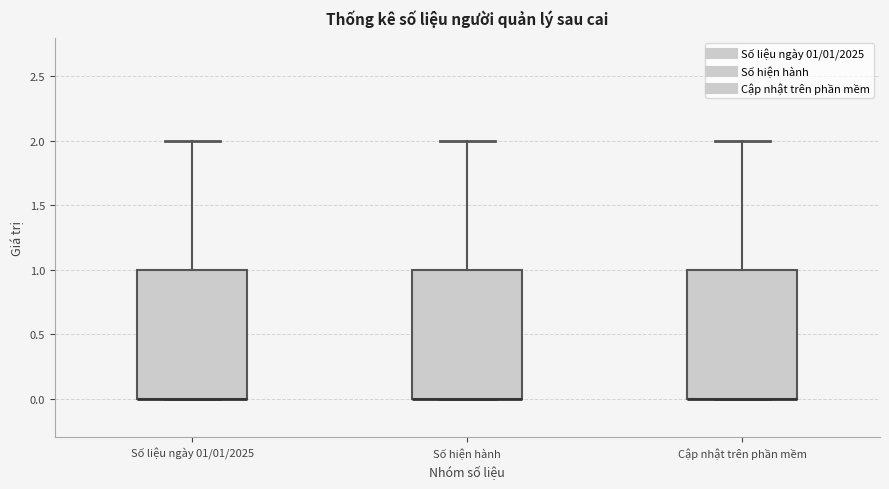

Reading left to right, transcribe this box plot: for each box, give where its median line is, the range the box spans, and where its two whiskers end, as read against the y-axis. The values are not printed on the chart, so give them approximately, as read against the axis.

Số liệu ngày 01/01/2025: median 0 (drawn on the box's lower edge), box 0 to 1, whiskers 0 to 2
Số hiện hành: median 0 (drawn on the box's lower edge), box 0 to 1, whiskers 0 to 2
Cập nhật trên phần mềm: median 0 (drawn on the box's lower edge), box 0 to 1, whiskers 0 to 2